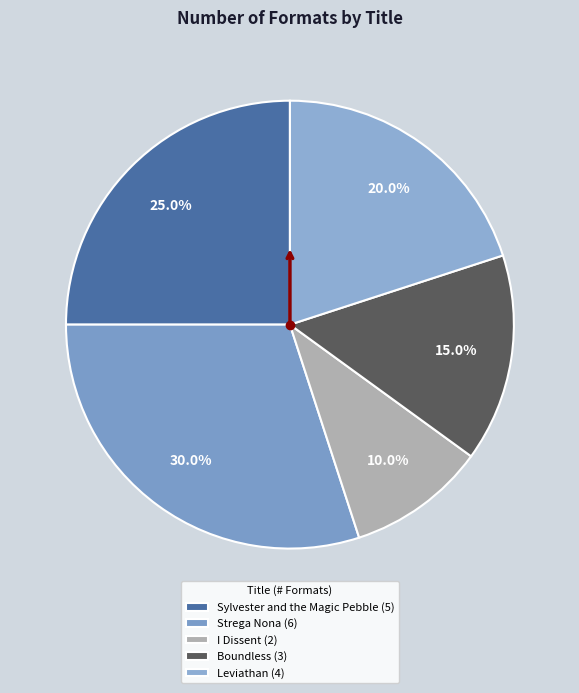

What is the change in value from Sylvester and the Magic Pebble to Boundless?

-2